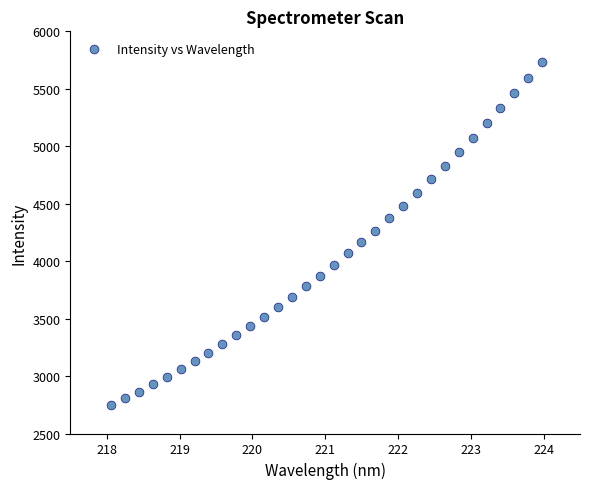

What is the range of Y values (max minus min)?

2990.5